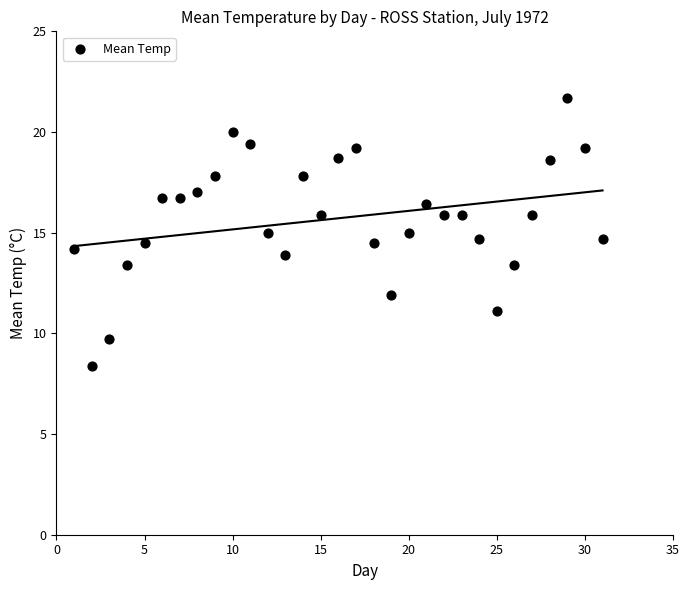

What is the range of X values (max minus min)?

30.0